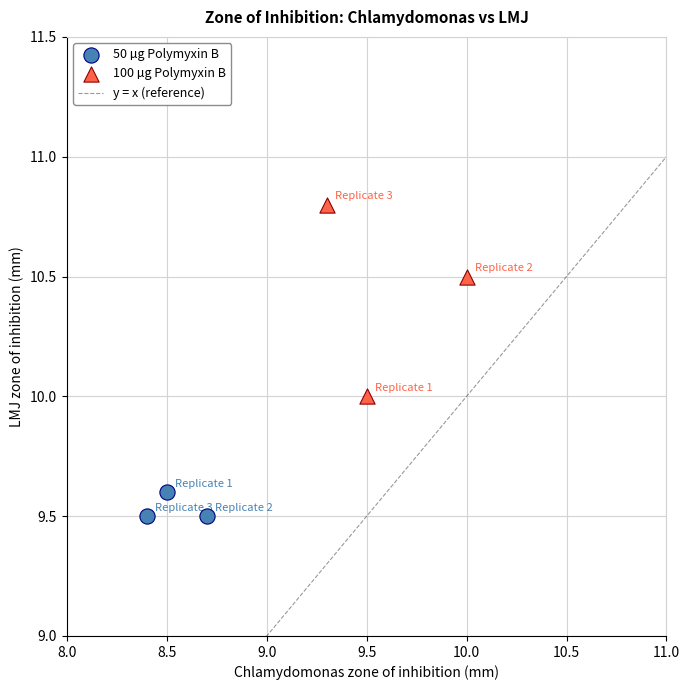

Which series contains the highest Y value?

100 µg Polymyxin B